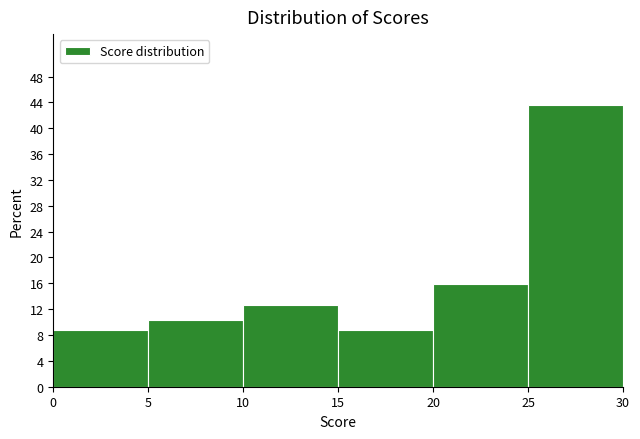

Reading left to right, list every bar in this chart as the range it spans on the x-axis followed by its height. The values are not printed on the chart, so give them approximately, as read against the axis.

0 to 5: 8.5
5 to 10: 10.5
10 to 15: 12.5
15 to 20: 8.5
20 to 25: 16.0
25 to 30: 43.5